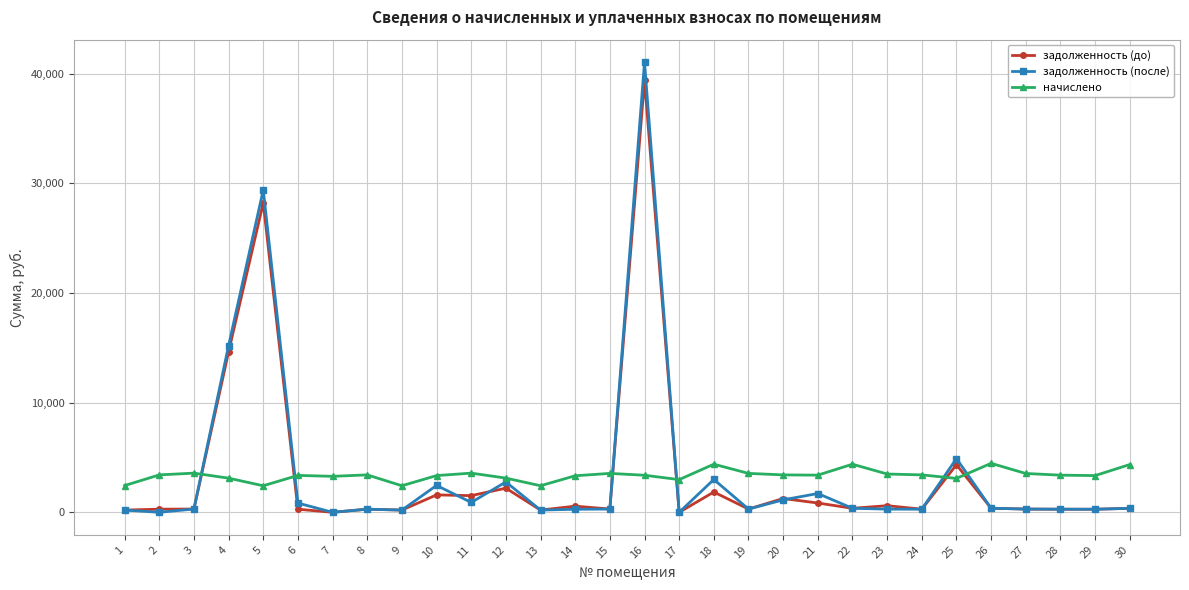

What is the difference between the maximum and second lowest values in the задолженность (после) series?

41053.6